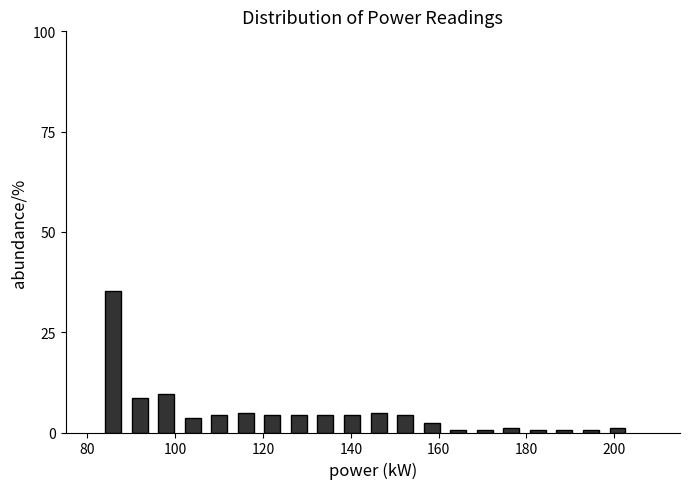

Read against the x-axis, roughly where is the centre of the tallest bar?

86